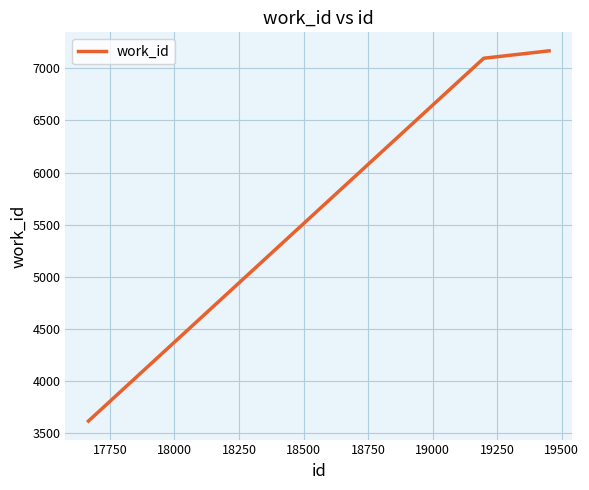

Reading left to right, list all the values displayed in this chart.

3617	7097	7168